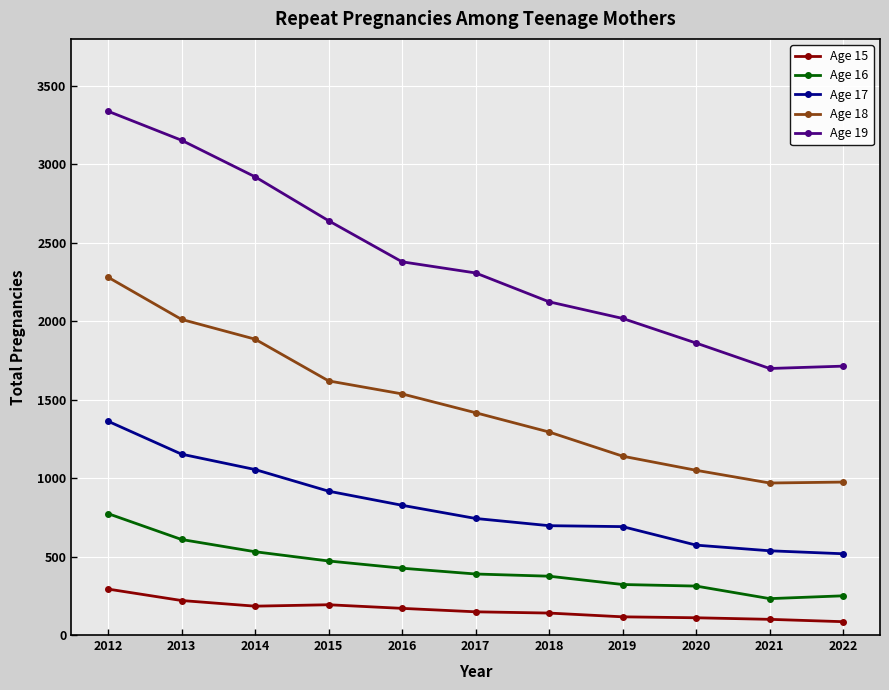

What is the value of the Age 19 point at the 10th from the left?

1699